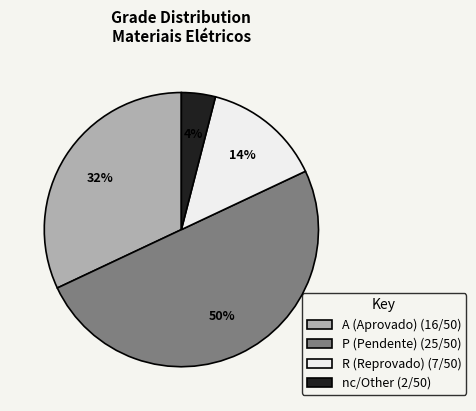

Between R (Reprovado) (7/50) and P (Pendente) (25/50), which is larger?

P (Pendente) (25/50)